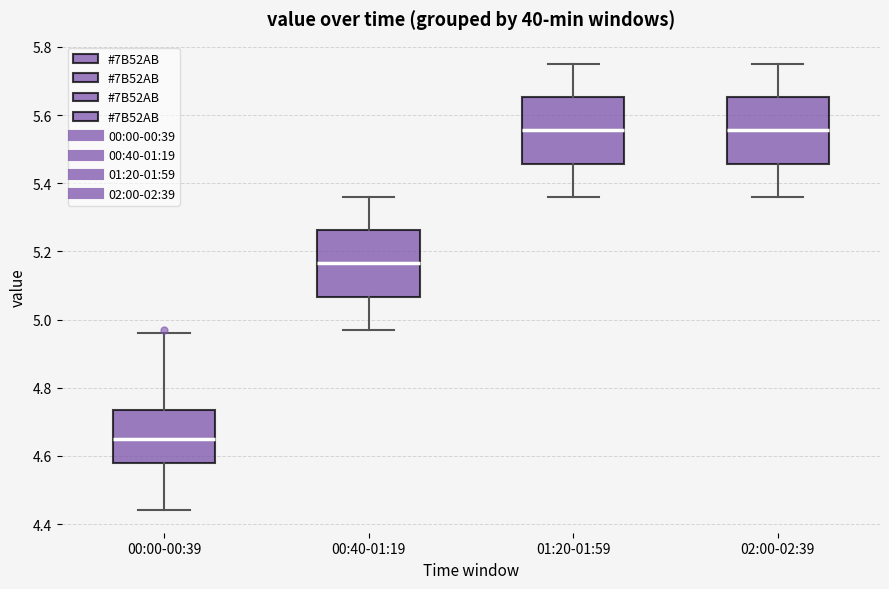

Reading left to right, read every box against the y-axis: the position of its median line, the range the box covers, and the ends of its whiskers. The values are not printed on the chart, so give them approximately, as read against the axis.

00:00-00:39: median 4.66, box 4.58 to 4.74, whiskers 4.44 to 4.96
00:40-01:19: median 5.16, box 5.06 to 5.26, whiskers 4.98 to 5.36
01:20-01:59: median 5.56, box 5.46 to 5.66, whiskers 5.36 to 5.76
02:00-02:39: median 5.56, box 5.46 to 5.66, whiskers 5.36 to 5.76